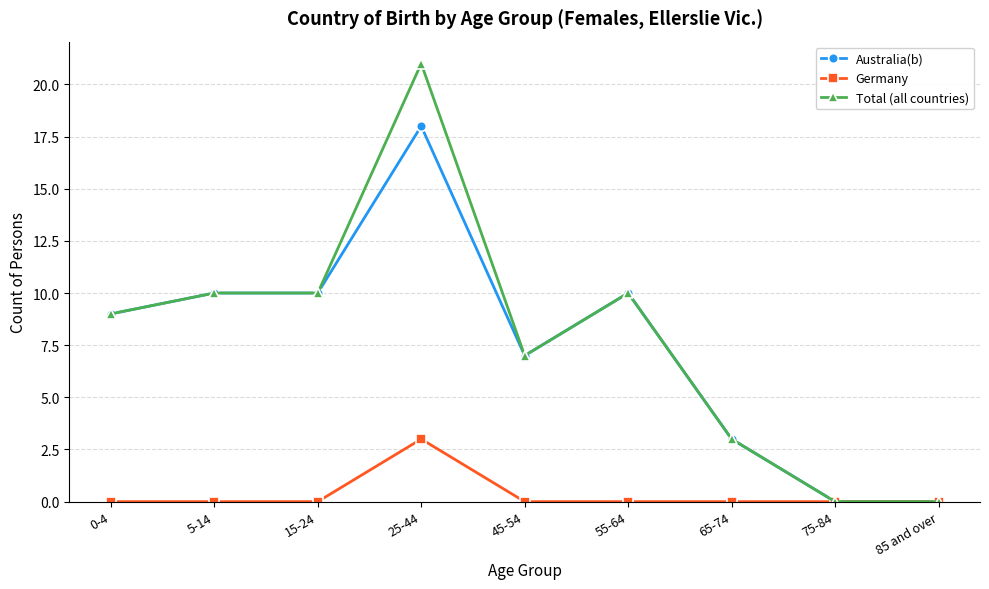

List the series in order of their peak value, highest first.

Total (all countries), Australia(b), Germany